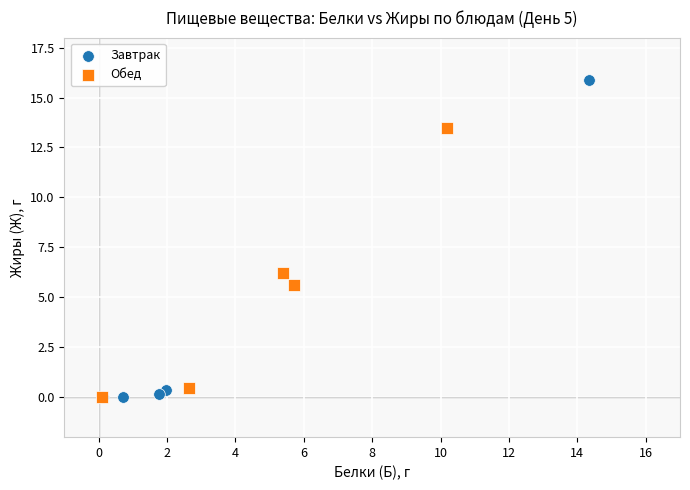

Which series has the largest Y range (max minus min)?

Завтрак